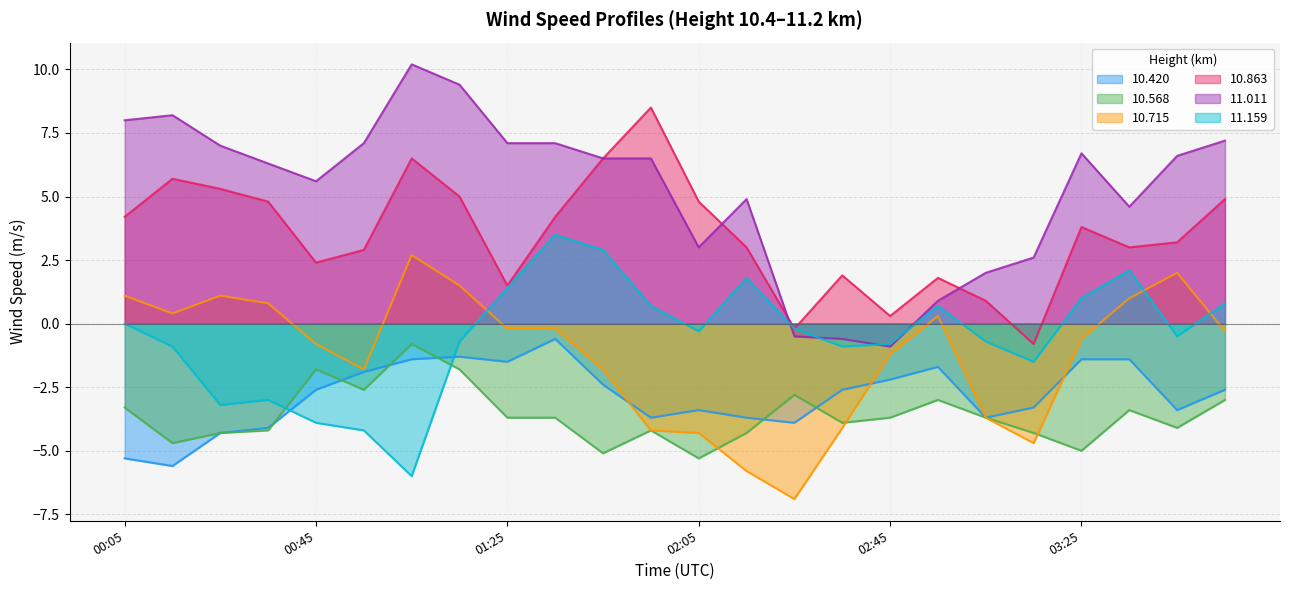

Is it true that 10.715 equals -0.8 at 2021/01/02 01:45?

False